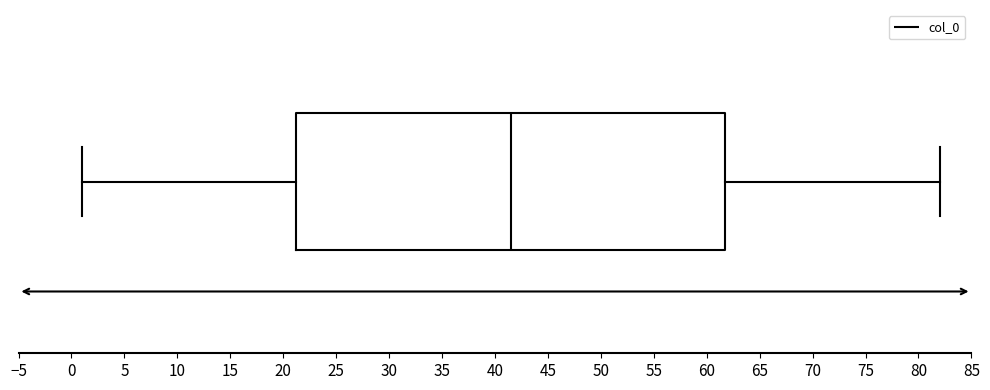

Transcribe this box plot: give where the median line is, the range the box spans, and where the two whiskers end, as read against the x-axis. The values are not printed on the chart, so give them approximately, as read against the axis.

median 41.5, box 21.5 to 62.0, whiskers 1.0 to 82.0